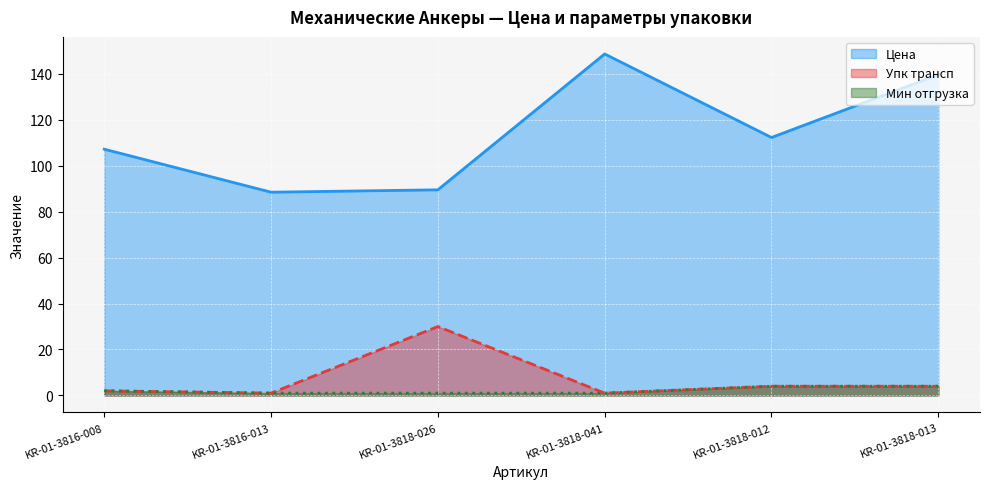

Reading left to right, transcribe all the data shown in this chart.

Цена: KR-01-3816-008=107.2	KR-01-3816-013=88.5	KR-01-3818-026=89.5	KR-01-3818-041=148.7	KR-01-3818-012=112.3	KR-01-3818-013=139.7
Упк трансп: KR-01-3816-008=2.0	KR-01-3816-013=1.0	KR-01-3818-026=30.0	KR-01-3818-041=1.0	KR-01-3818-012=4.0	KR-01-3818-013=4.0
Мин отгрузка: KR-01-3816-008=2.0	KR-01-3816-013=1.0	KR-01-3818-026=1.0	KR-01-3818-041=1.0	KR-01-3818-012=4.0	KR-01-3818-013=4.0